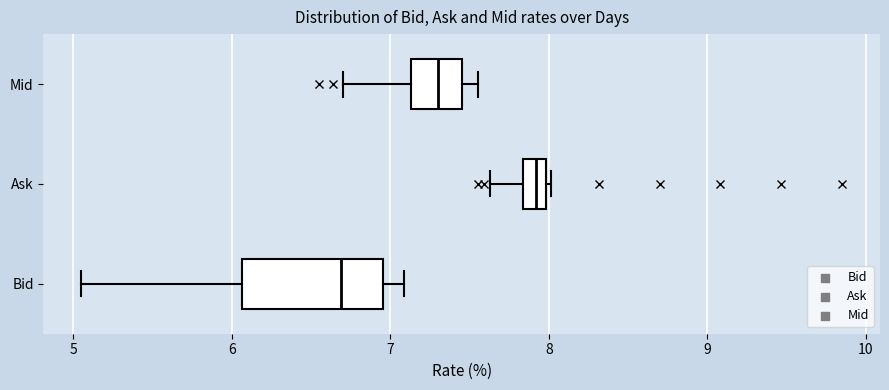

Which box's median line is the furthest to the right?

Ask